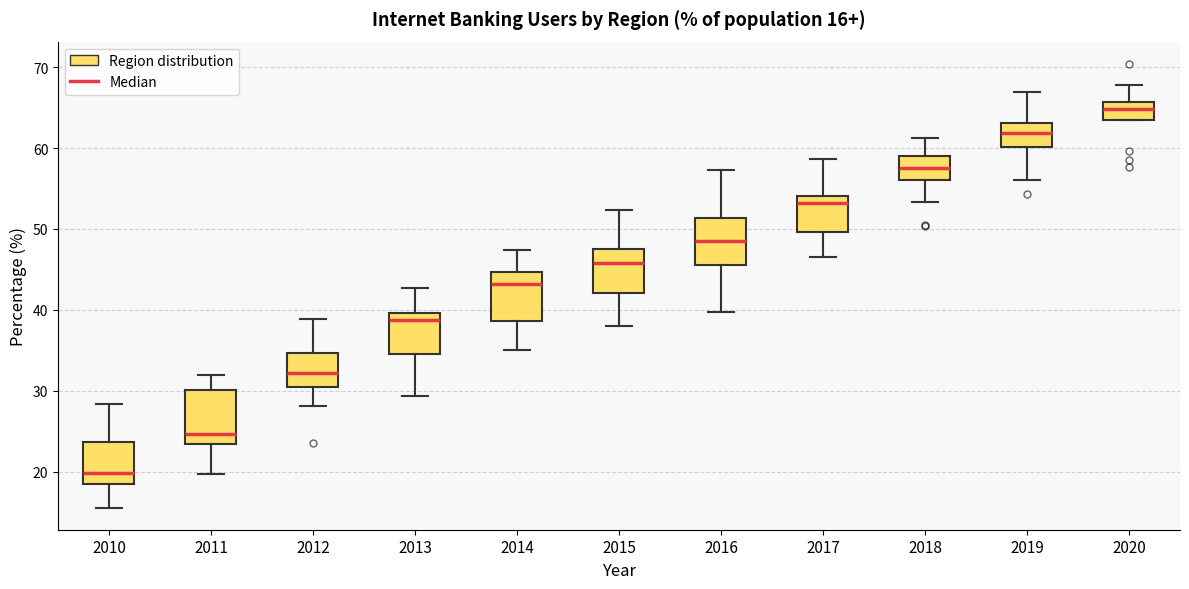

Which box has the lowest median line?

2010